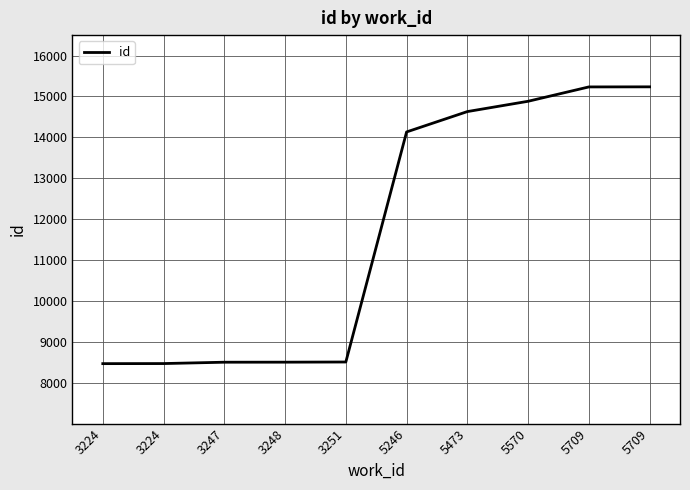

Is this an area chart (filled region under the line)?

No